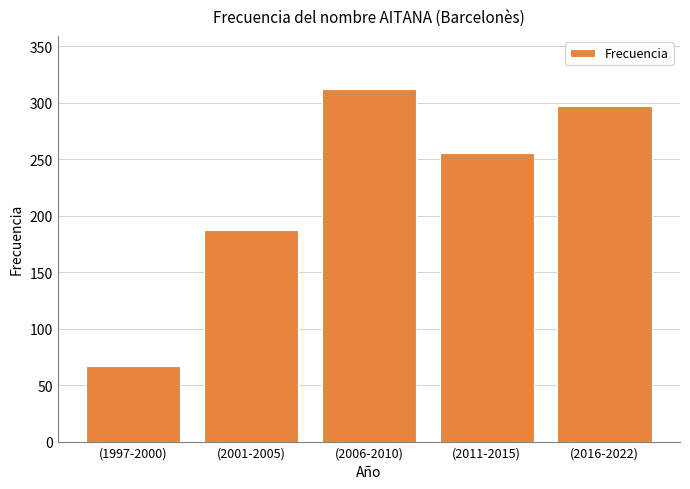

Reading left to right, what are all the values shown in this chart?

67	187	312	255	297